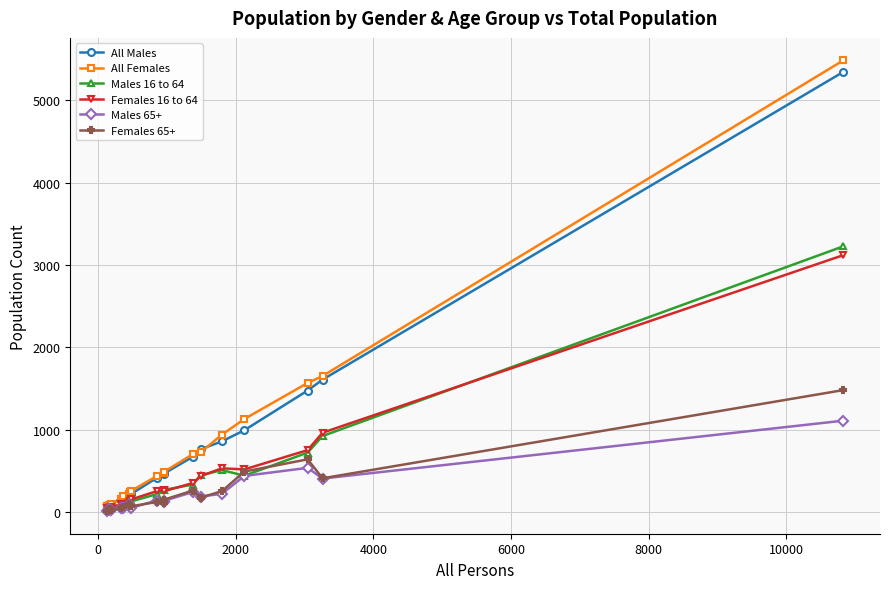

Which series has the widest spread of values?

All Females